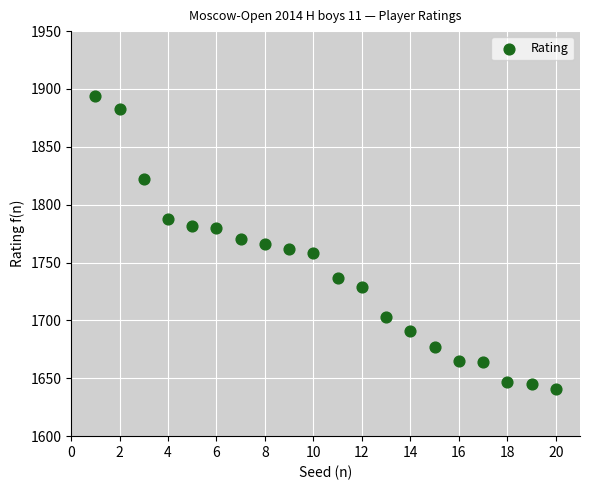

What is the range of Y values (max minus min)?

253